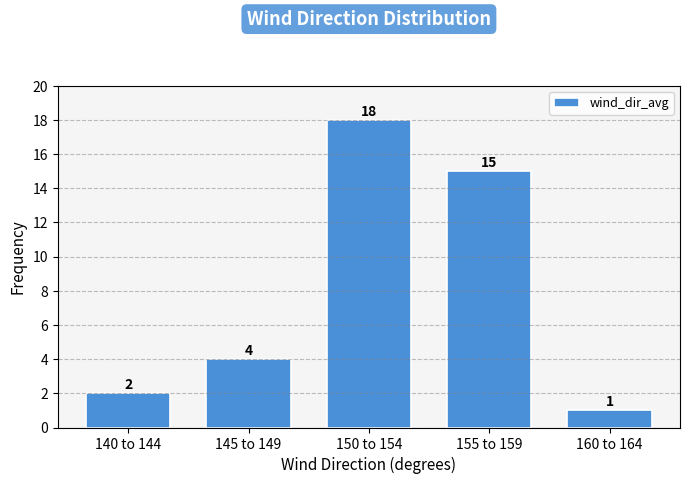

Reading left to right, extract all data points from this chart.

2	4	18	15	1